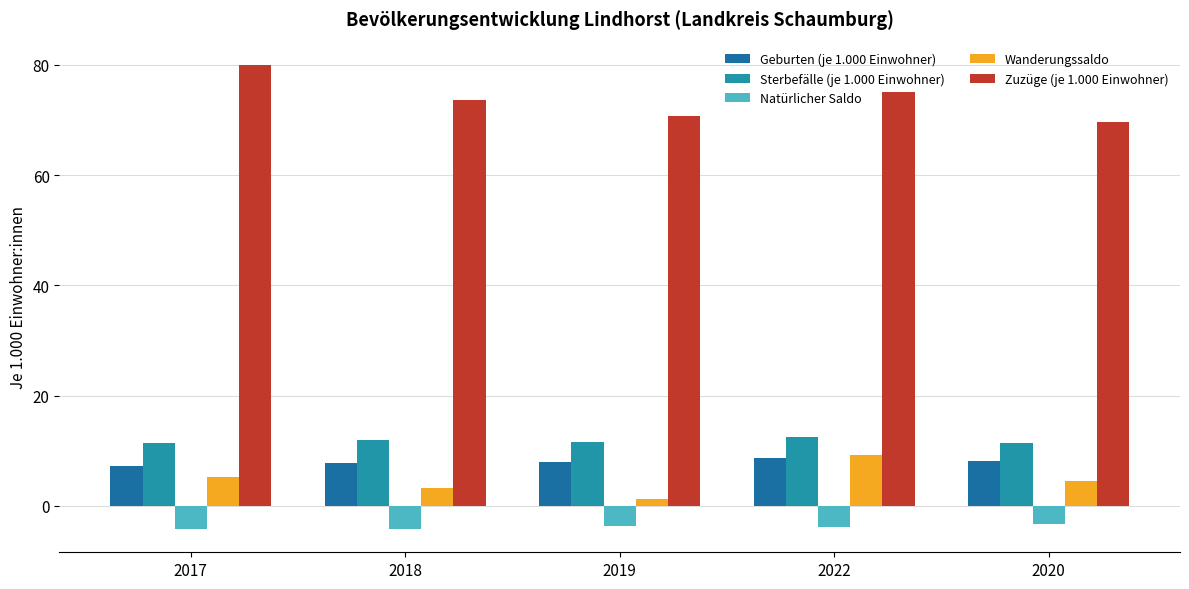

At how many categories does at least one series exceed 1?

5